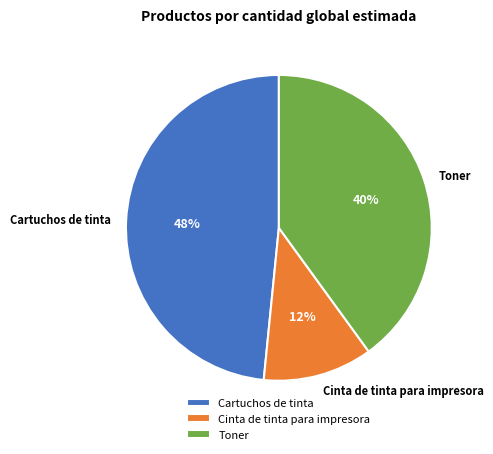

Count the number of slices in the pie.

3